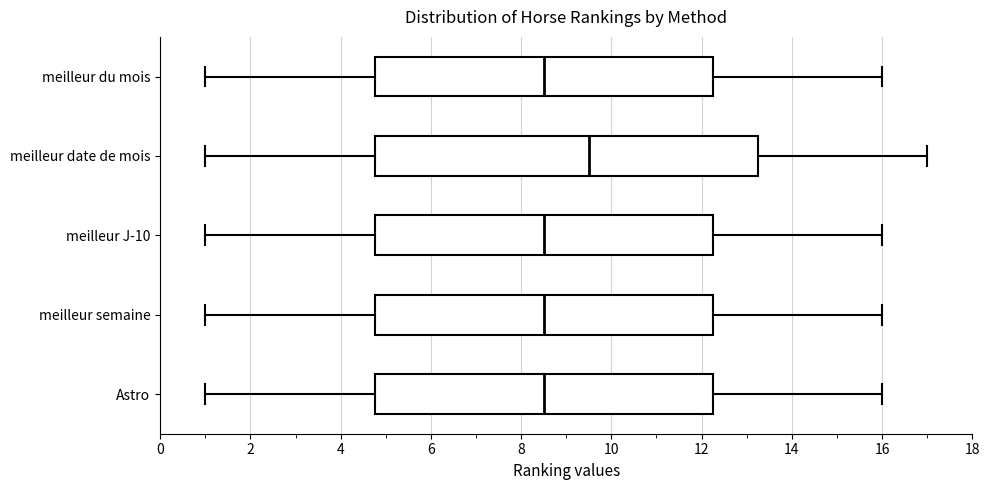

Comparing the boxes themselves (not the whiskers), which one is the widest?

meilleur date de mois